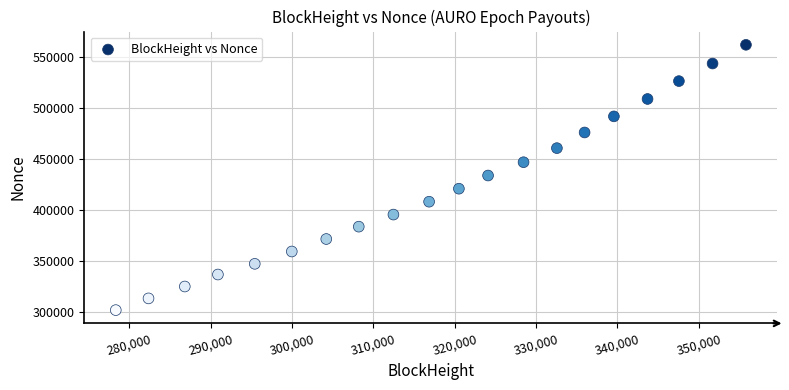

What is the range of Y values (max minus min)?

260392